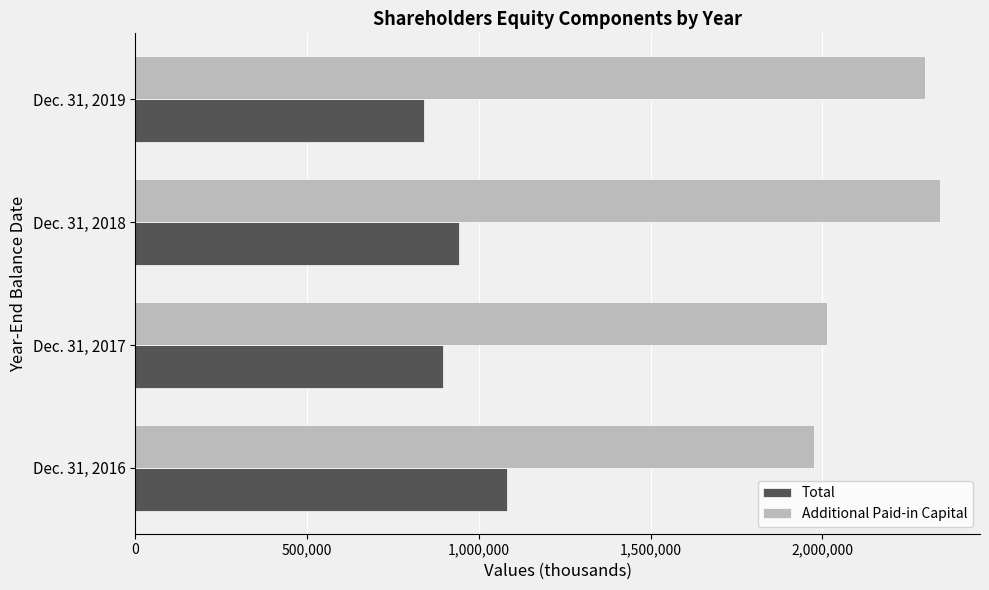

At how many categories does at least one series exceed 1030185?

4